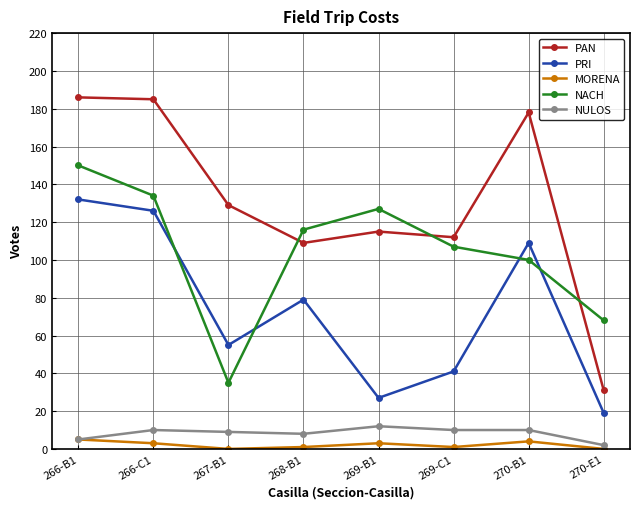

How many lines are shown in the chart?

5